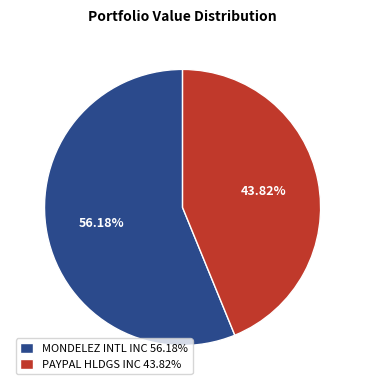

Count the number of slices in the pie.

2